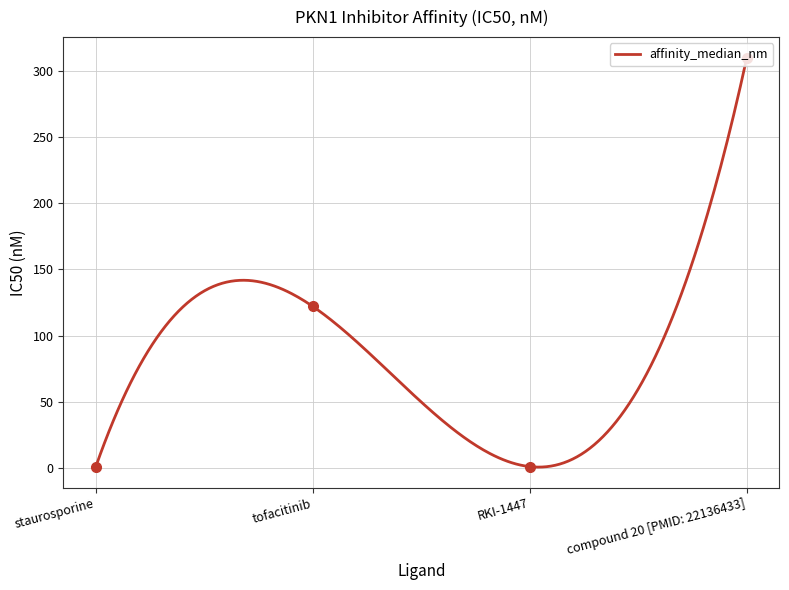

What is the sum of all values?

434